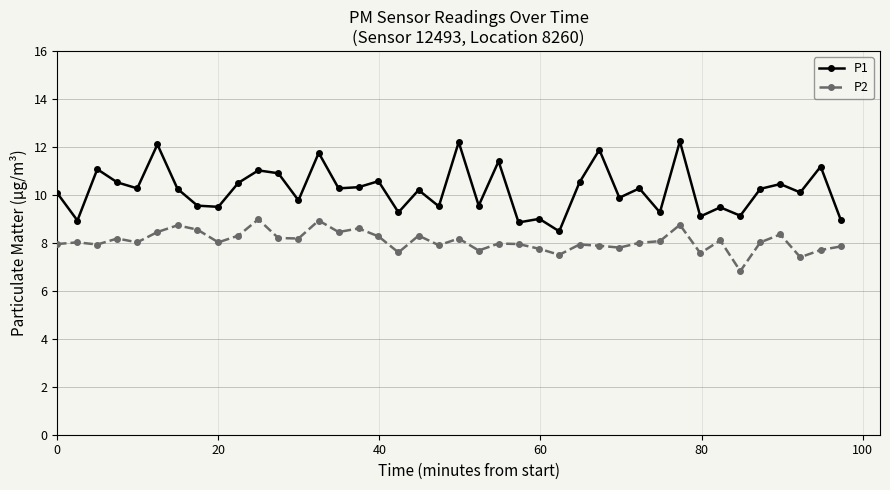

What are all the series names shown in the legend?

P1, P2